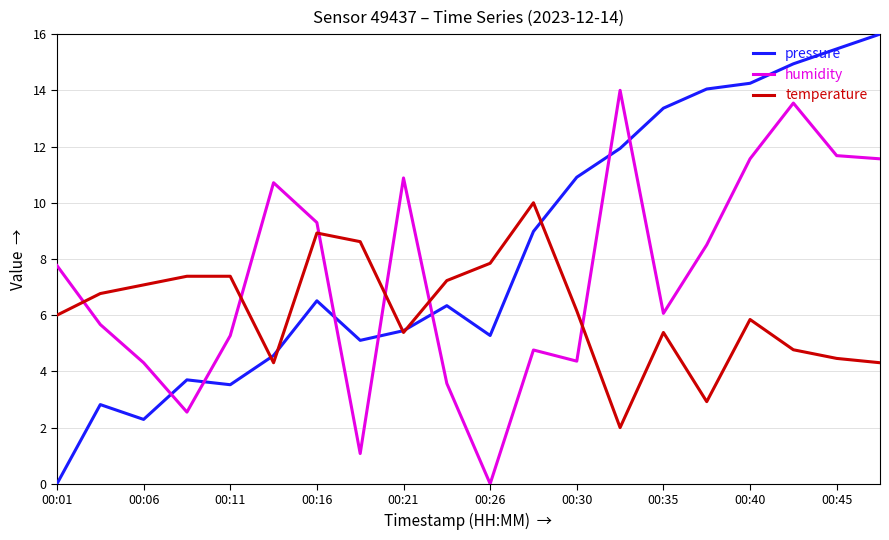

What is the maximum value for pressure?

16.0